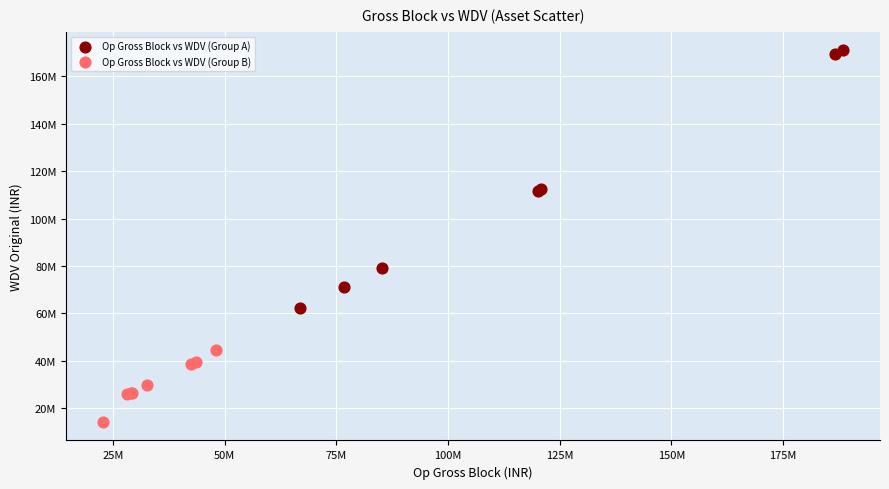

Which series reaches the maximum Y coordinate?

Op Gross Block vs WDV (Group A)